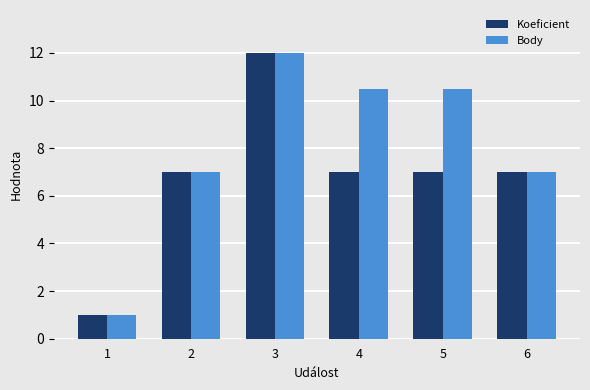

The value of Koeficient at 2 is 2.4. True or false?

False